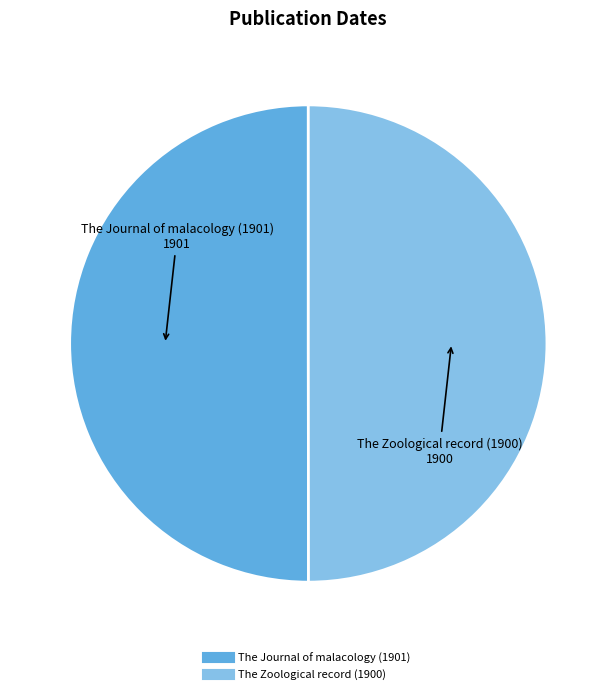

Count the number of slices in the pie.

2